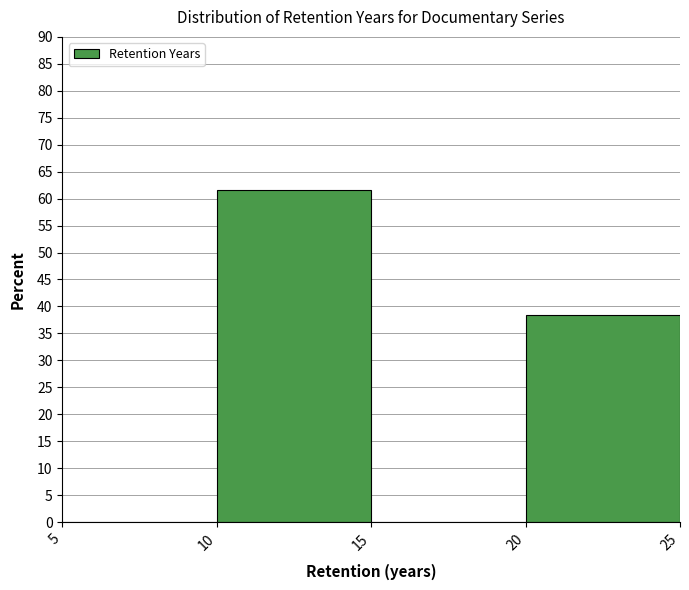

Reading left to right, list every bar in this chart as the range it spans on the x-axis followed by its height. The values are not printed on the chart, so give them approximately, as read against the axis.

5 to 10: 0
10 to 15: 61.5
15 to 20: 0
20 to 25: 38.5